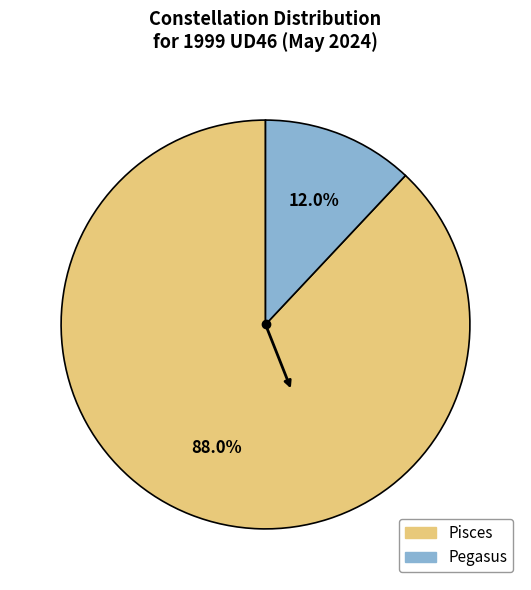

How many segments does this pie chart have?

2